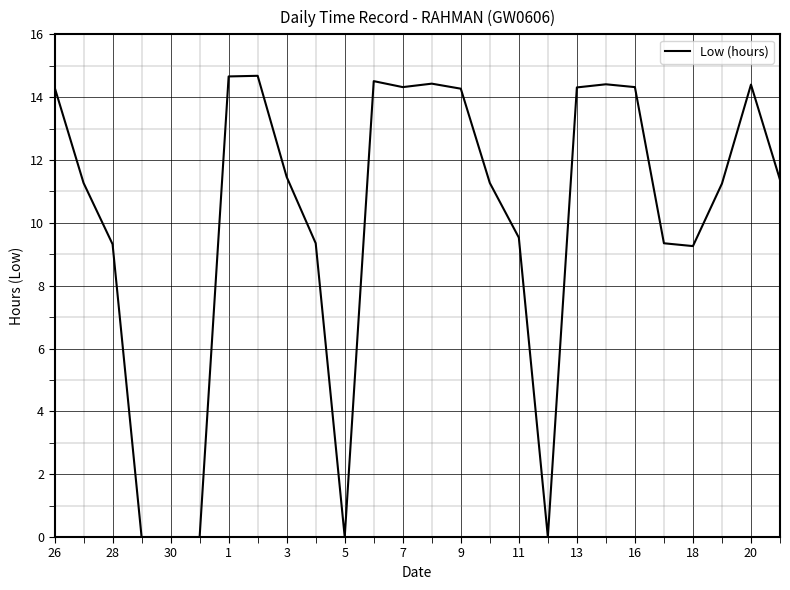

What is the maximum value shown in the chart?

14.7